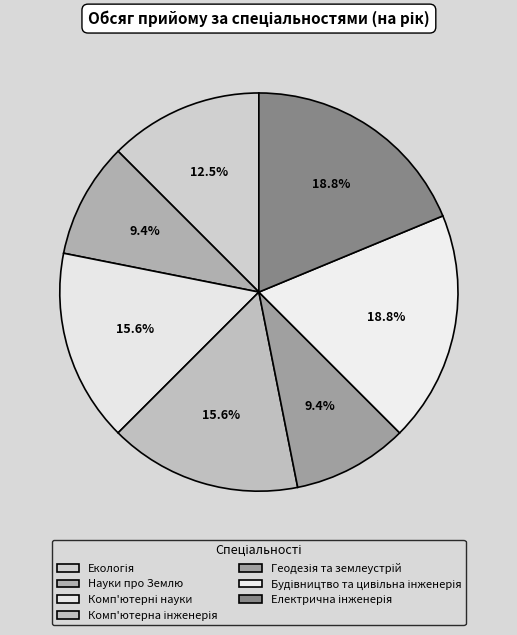

Approximately how many times larger is the value at Комп'ютерні науки compared to Геодезія та землеустрій?

1.7